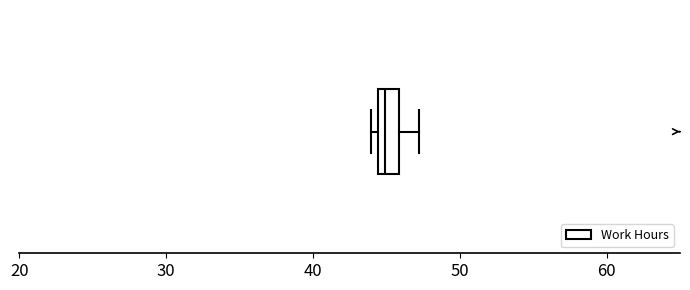

Where does the right whisker of the box end on the x-axis? The values are not printed on the chart, so give them approximately, as read against the axis.

47